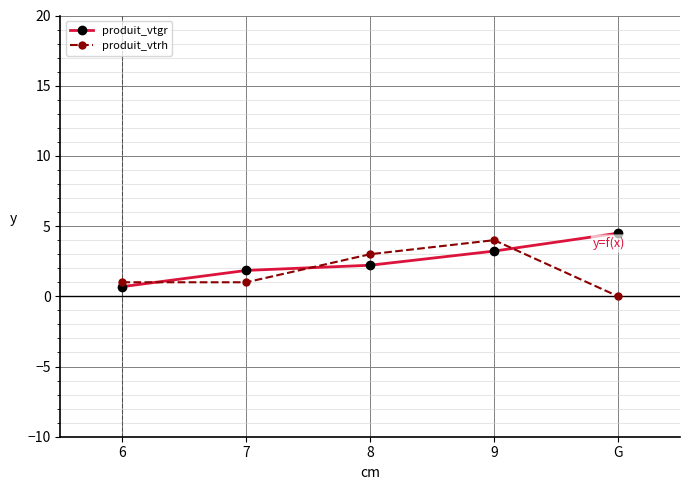

At which category is the sum across all series the highest?

9